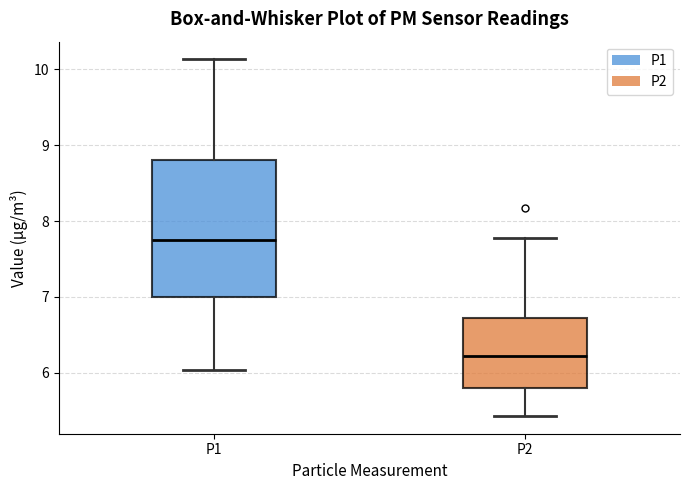

Comparing the boxes themselves (not the whiskers), which one is the tallest?

P1